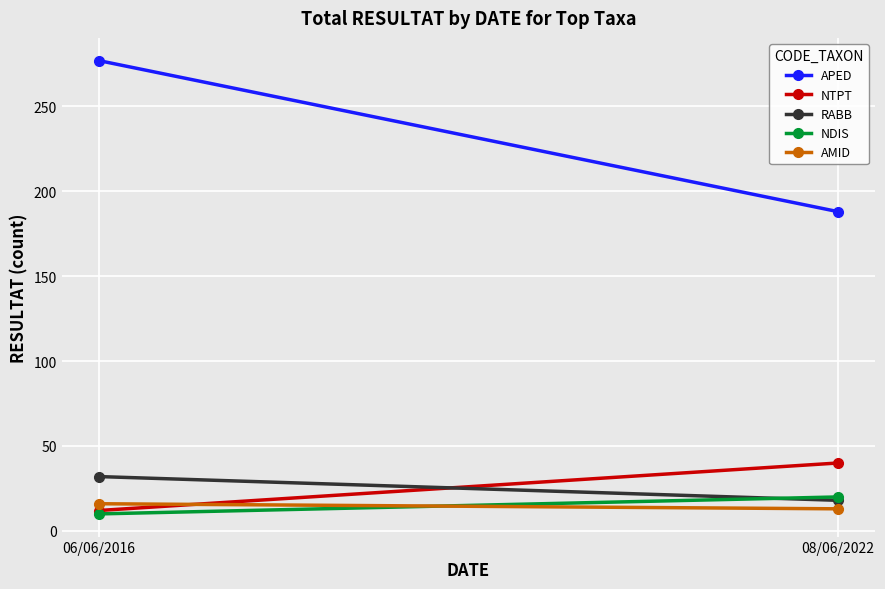

How many AMID values are between 13 and 16?

2